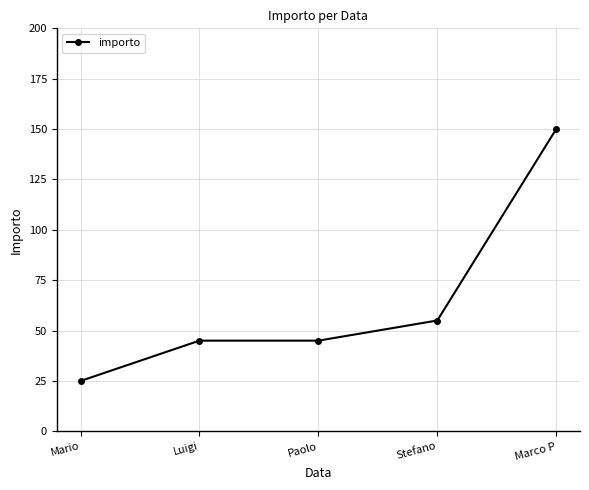

True or false: the data has more than 2 interior local peaks.

False